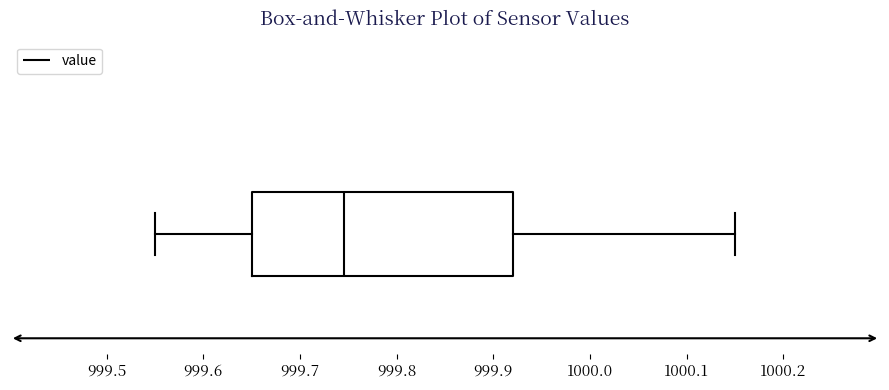

Where is the left edge of the box on the x-axis? The values are not printed on the chart, so give them approximately, as read against the axis.

999.65